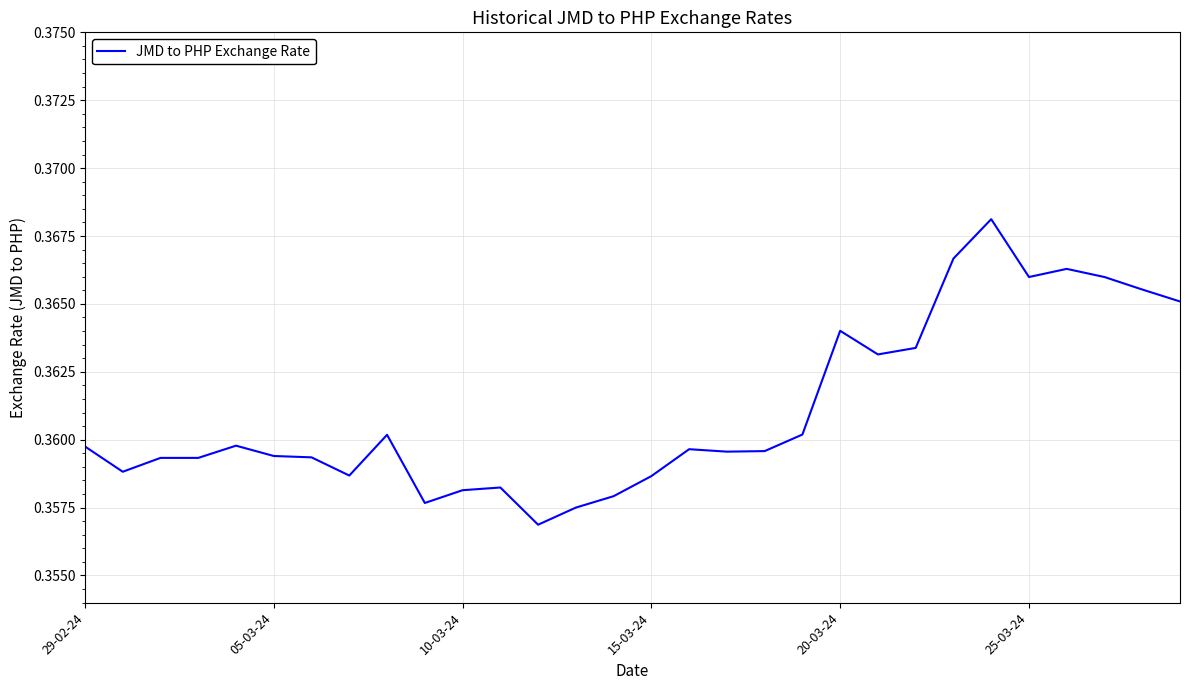

How many lines are shown in the chart?

1